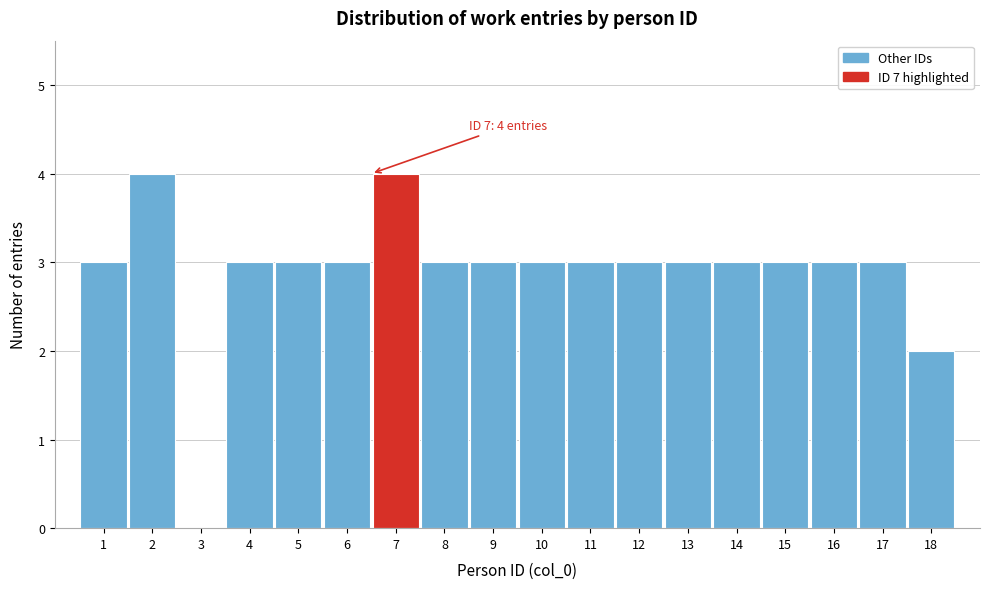

Reading right to left, extract all data points from this chart.

18=2	17=3	16=3	15=3	14=3	13=3	12=3	11=3	10=3	9=3	8=3	7=4	6=3	5=3	4=3	3=0	2=4	1=3